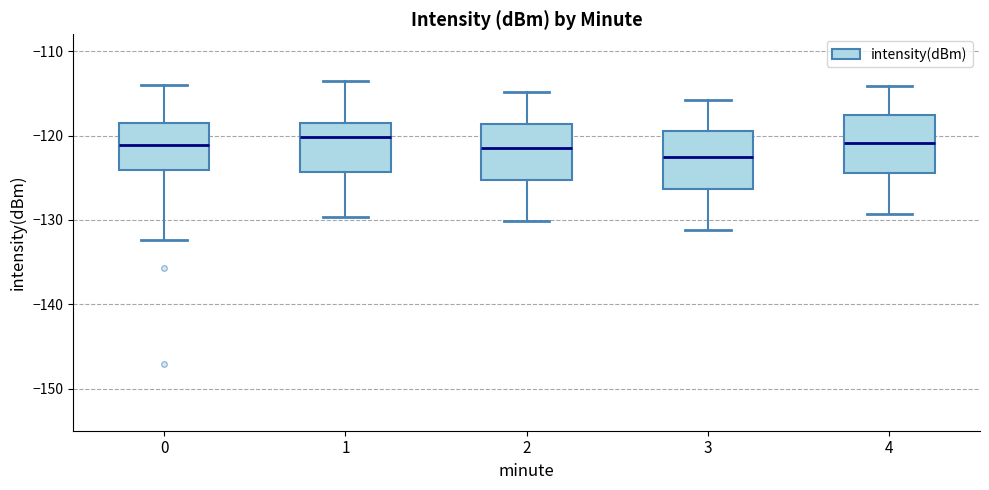

Reading left to right, read every box against the y-axis: the position of its median line, the range the box covers, and the ends of its whiskers. The values are not printed on the chart, so give them approximately, as read against the axis.

0: median -121, box -124 to -119, whiskers -132 to -114
1: median -120, box -124 to -119, whiskers -130 to -114
2: median -121, box -125 to -119, whiskers -130 to -115
3: median -123, box -126 to -119, whiskers -131 to -116
4: median -121, box -124 to -118, whiskers -129 to -114